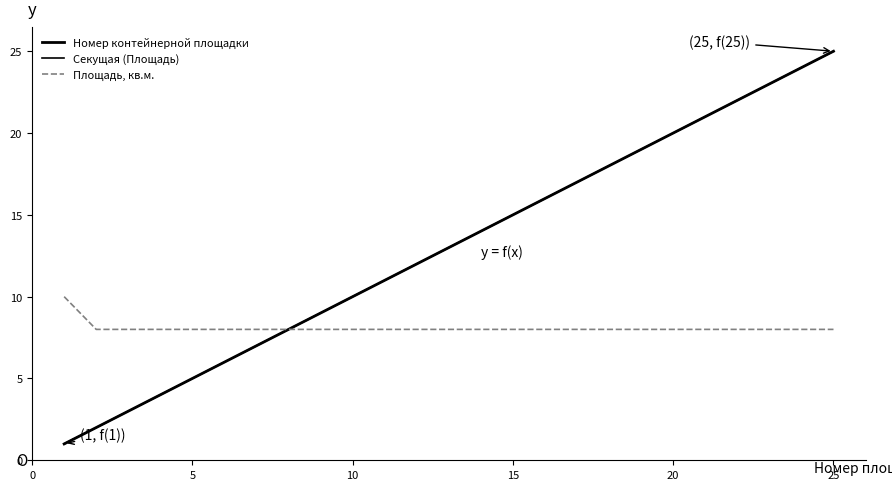

Which has a higher value, 8 or 23?

23